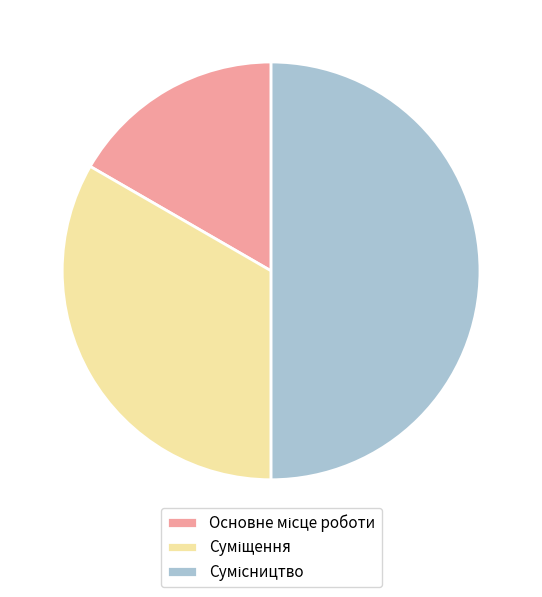

To the nearest percent, what is the difference between the largest and smallest slice percentages?

33%